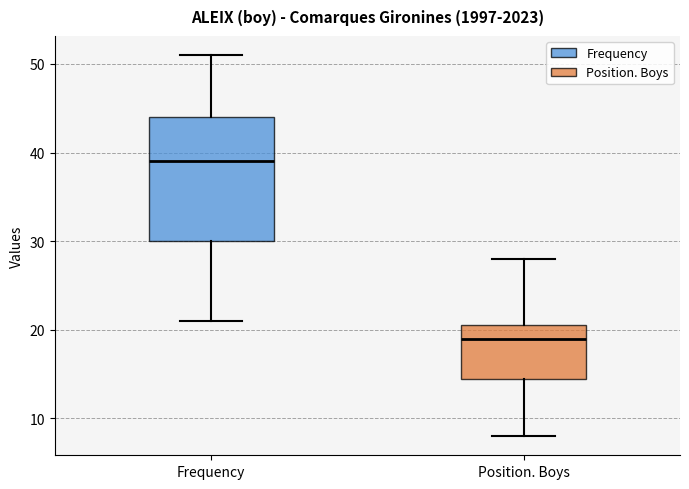

Reading left to right, transcribe this box plot: for each box, give where its median line is, the range the box spans, and where its two whiskers end, as read against the y-axis. The values are not printed on the chart, so give them approximately, as read against the axis.

Frequency: median 39, box 30 to 44, whiskers 21 to 51
Position. Boys: median 19, box 15 to 21, whiskers 8 to 28